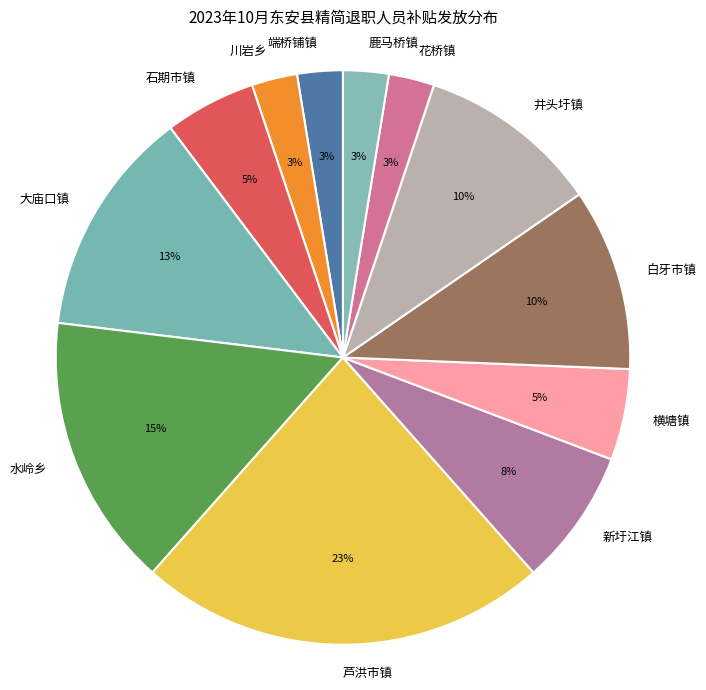

Combined, do 新圩江镇 and 花桥镇 account for over 50%?

No